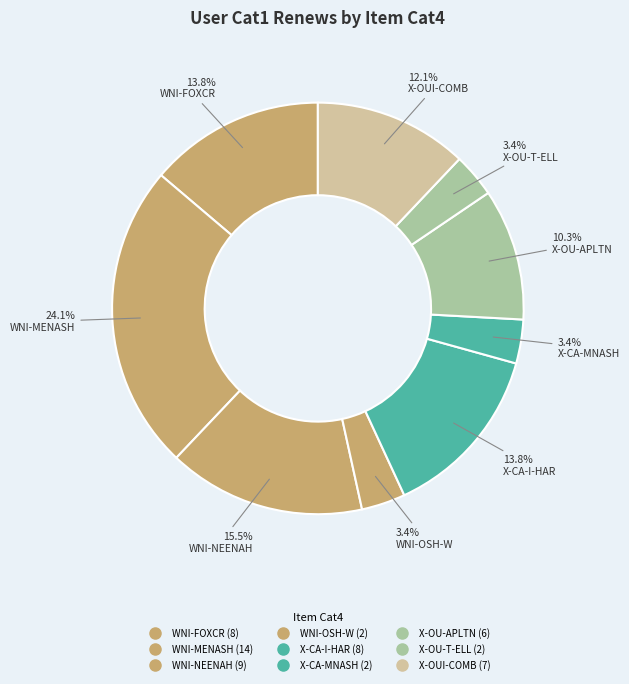

Rank the categories by value from lowest to highest.

WNI-OSH-W, X-CA-MNASH, X-OU-T-ELL, X-OU-APLTN, X-OUI-COMB, WNI-FOXCR, X-CA-I-HAR, WNI-NEENAH, WNI-MENASH